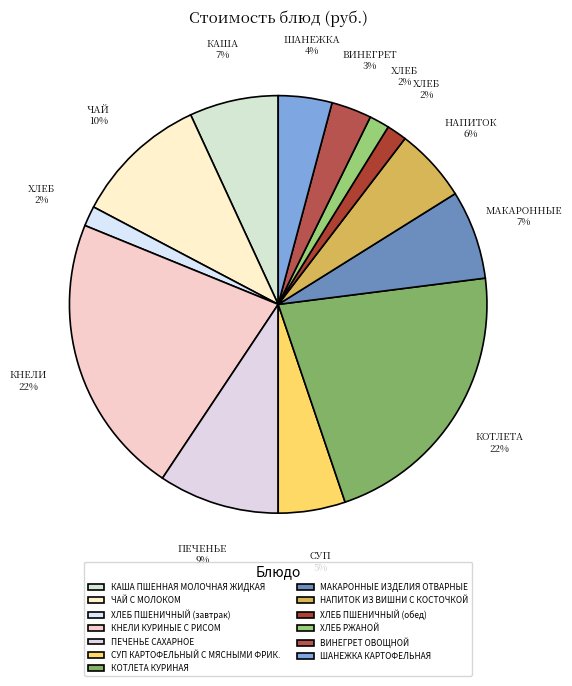

What is the largest slice in the pie chart?

КНЕЛИ КУРИНЫЕ С РИСОМ